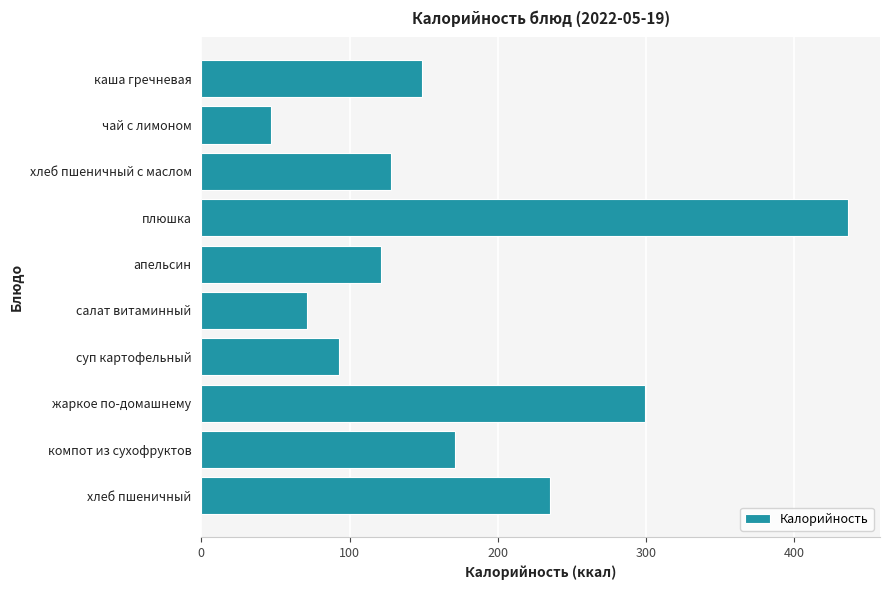

What is the sum of all values?

1750.7